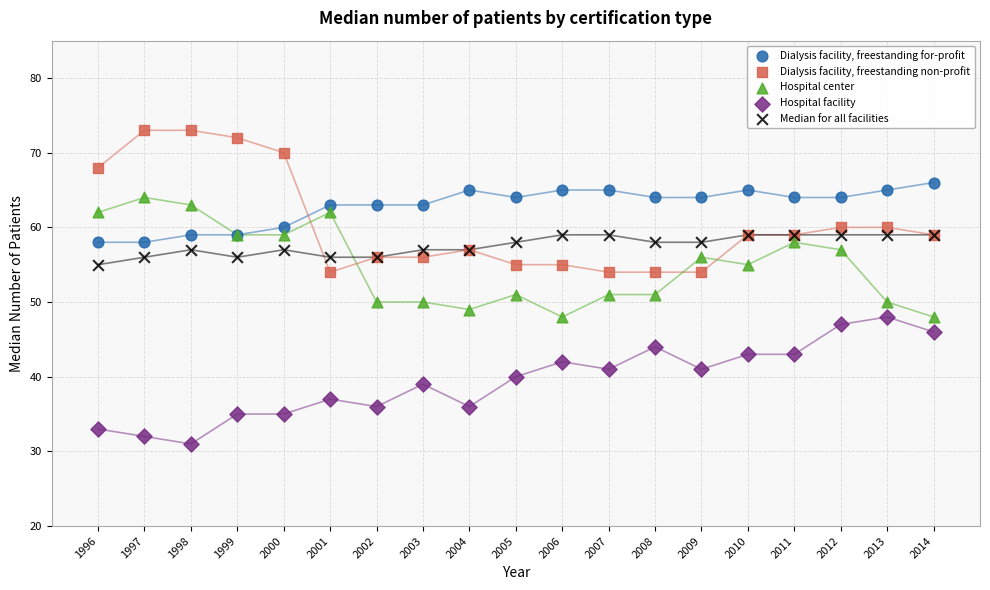

What is the X range (max minus min) for the scatter plot?

18